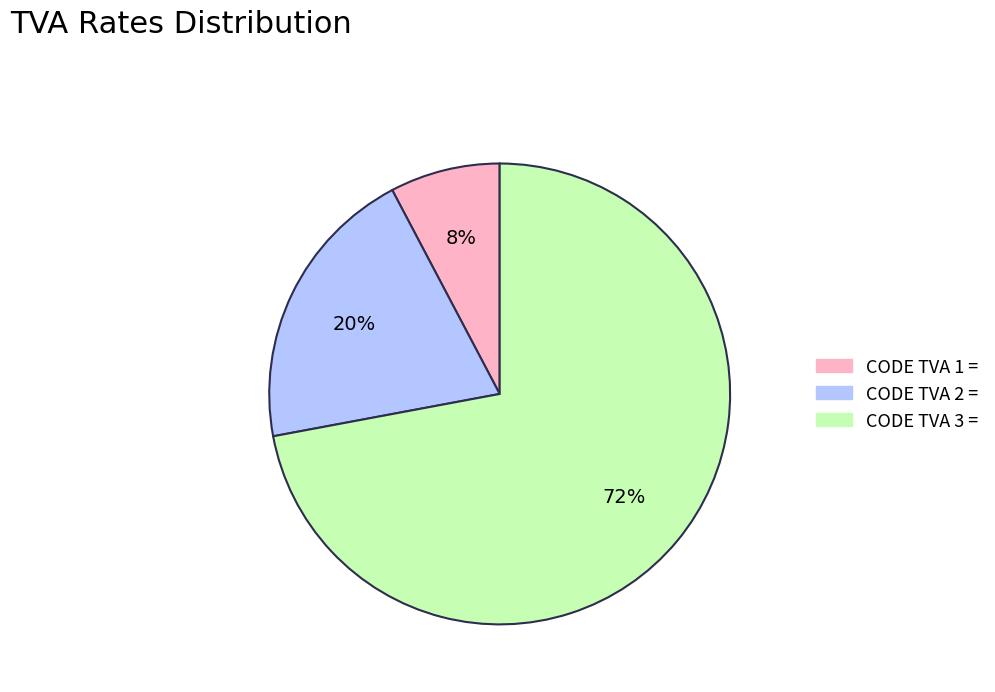

Count the number of slices in the pie.

3